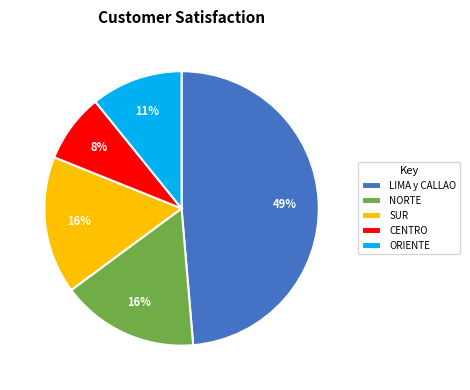

To the nearest percent, what is the combined percentage of LIMA y CALLAO and CENTRO?

57%